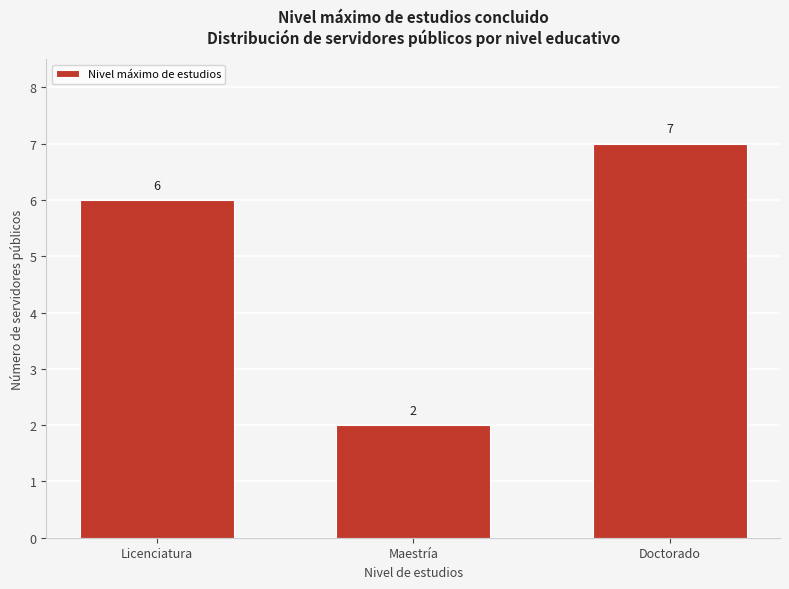

Reading right to left, transcribe all the data shown in this chart.

7	2	6